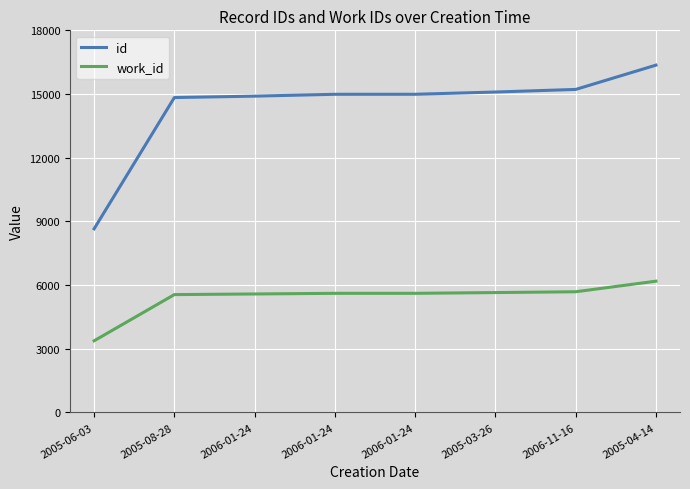

What is the value of the work_id point at the 7th from the left?

5685